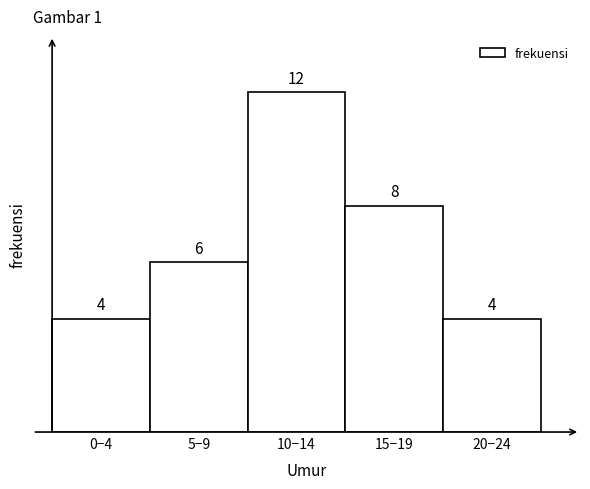

Reading left to right, extract all data points from this chart.

4	6	12	8	4